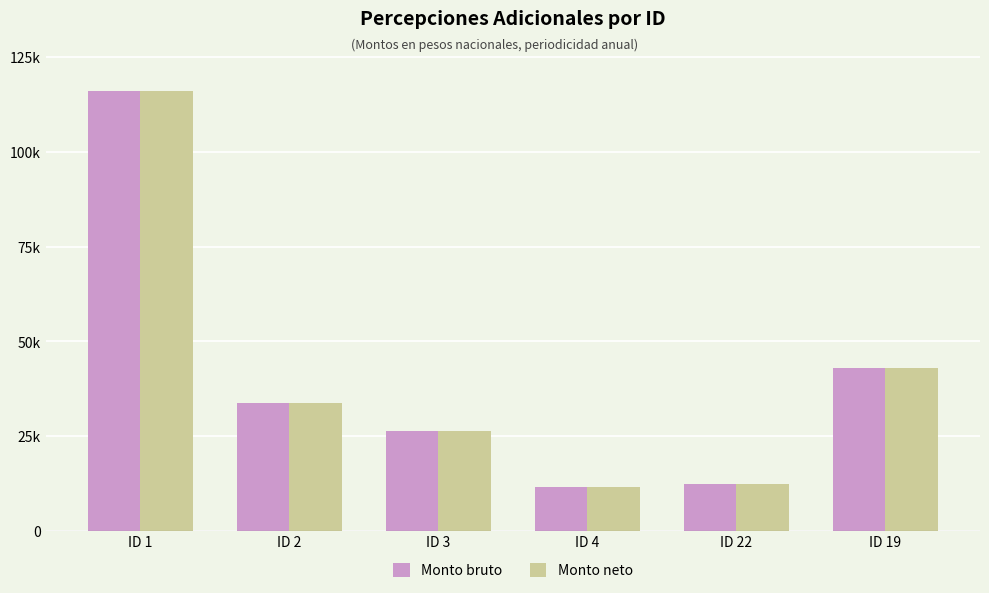

What is the difference between the second highest and second lowest values in the Monto bruto series?

30545.8